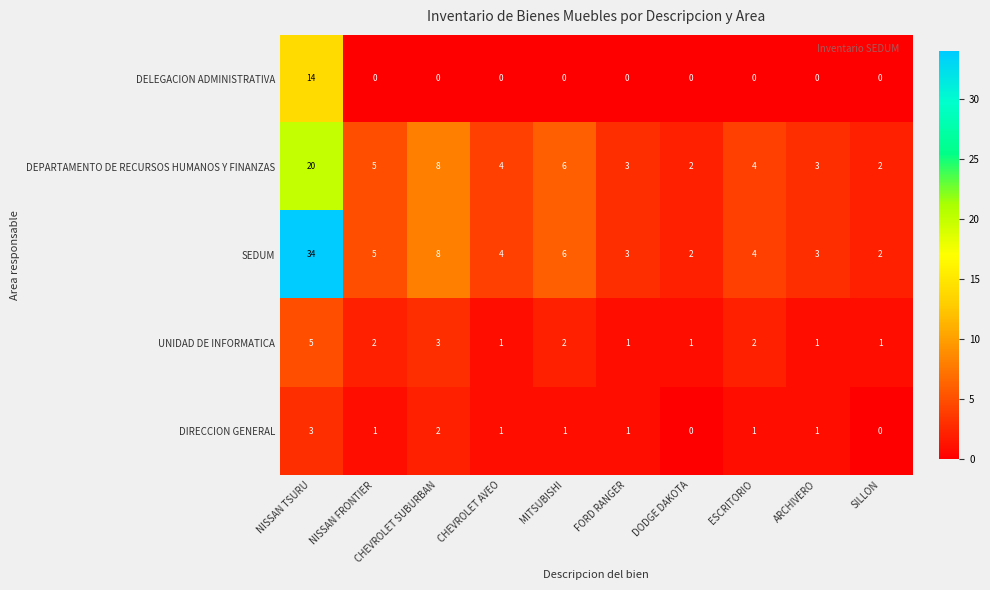

What is the total value across all series at ESCRITORIO?

11